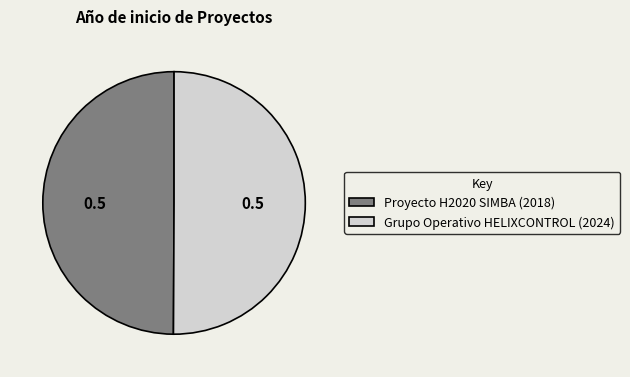

Is it true that Grupo Operativo HELIXCONTROL (2024) is 50% of the pie?

True